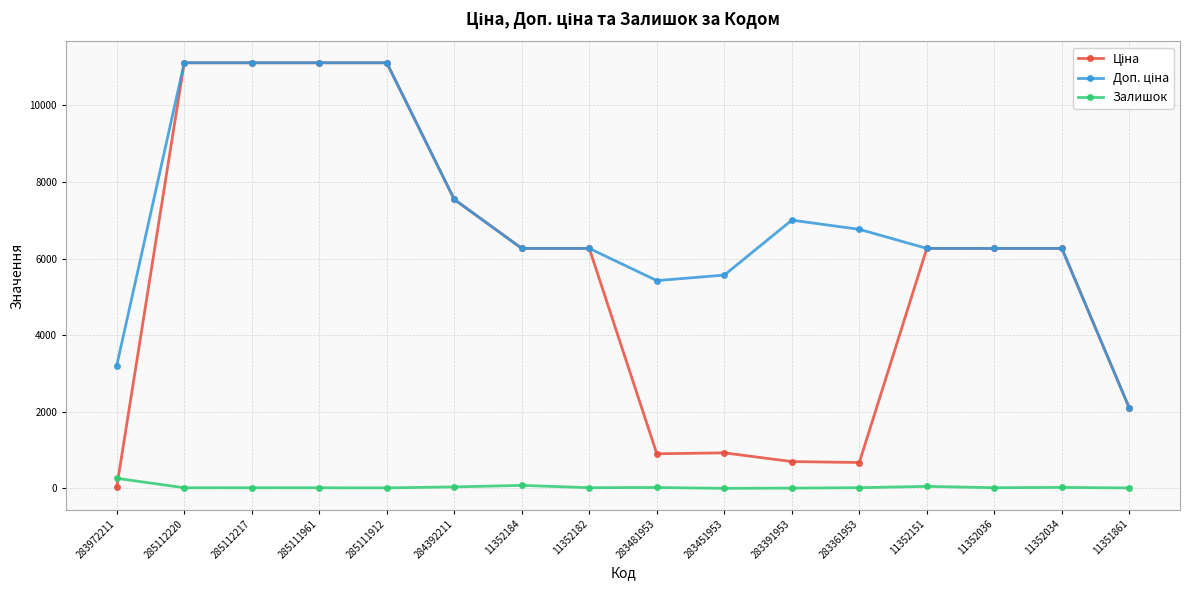

True or false: Залишок has more than 1 points higher than both neighbors.

True